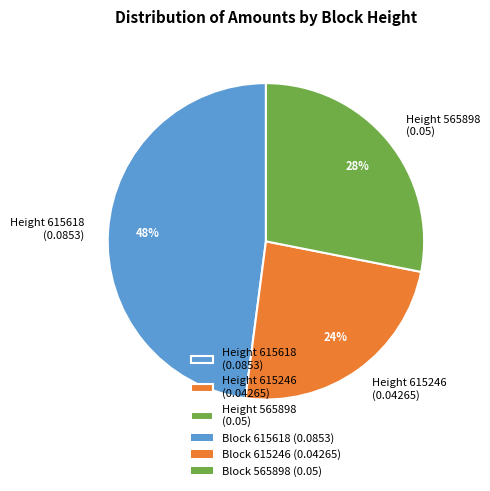

Do Height 615618 (0.0853) and Height 615246 (0.04265) together represent more than half of the pie?

Yes